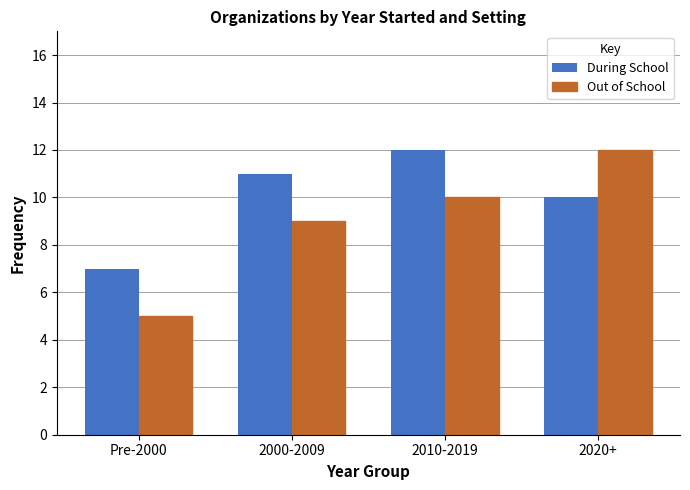

Where is Out of School nearest to the value 8?

2000-2009